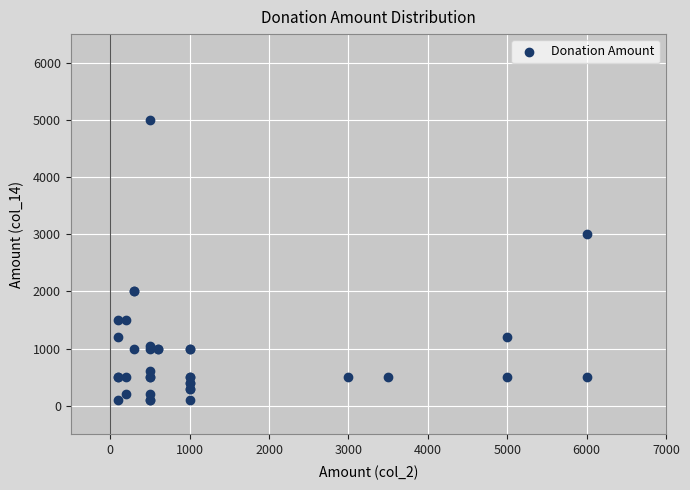

What Y value in the scatter plot is closest to 2550?

3000